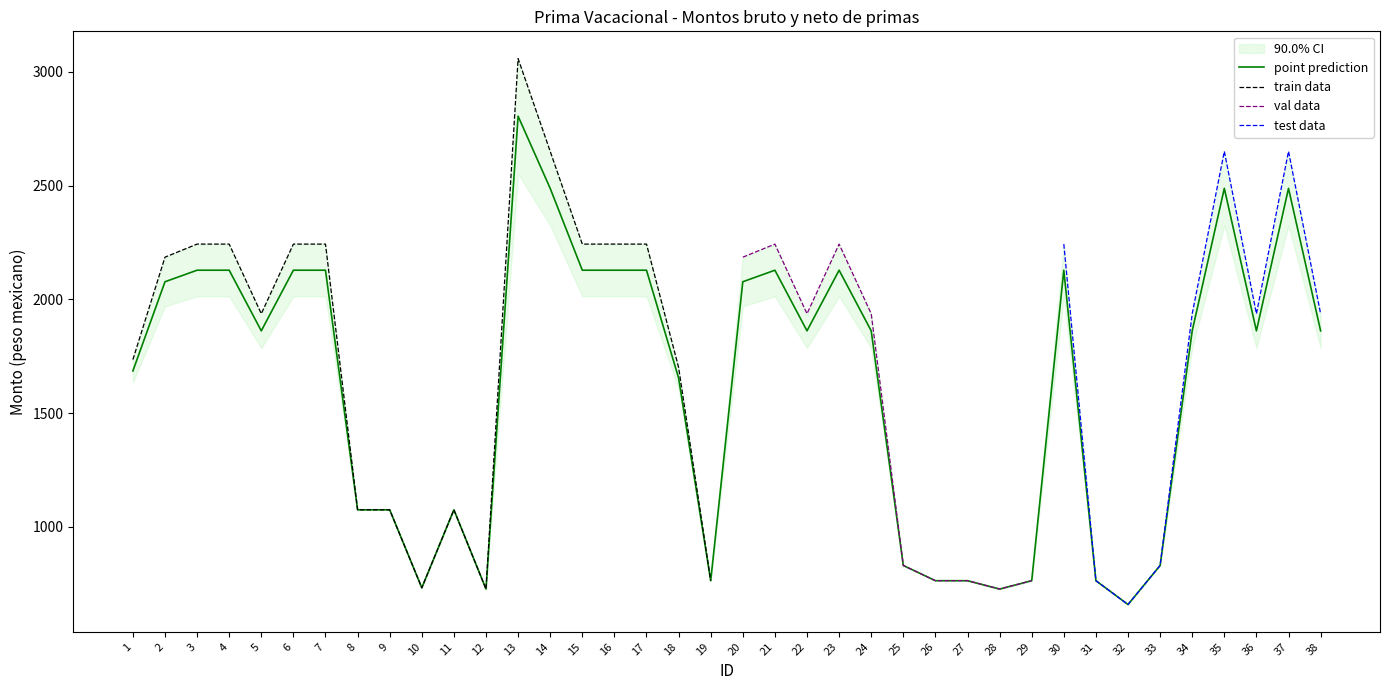

Where is the first local minimum?

5